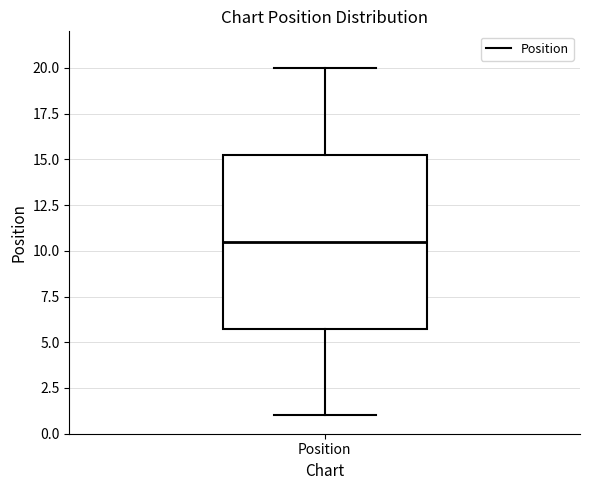

Read this box plot against the y-axis: the position of the median line, the range covered by the box, and the ends of both whiskers. The values are not printed on the chart, so give them approximately, as read against the axis.

median 10.5, box 6.0 to 15.5, whiskers 1.0 to 20.0